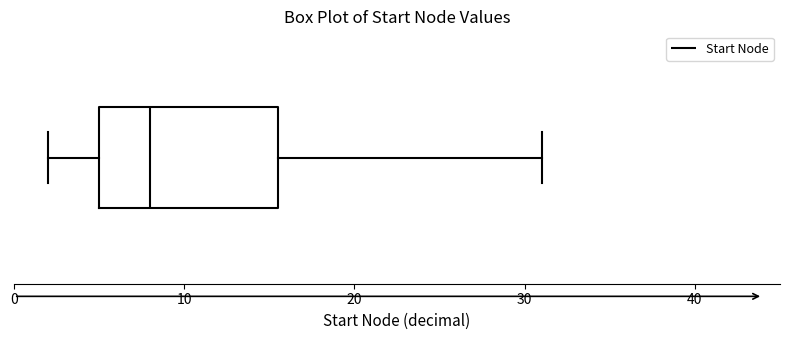

Transcribe this box plot: give where the median line is, the range the box spans, and where the two whiskers end, as read against the x-axis. The values are not printed on the chart, so give them approximately, as read against the axis.

median 8, box 5 to 16, whiskers 2 to 31